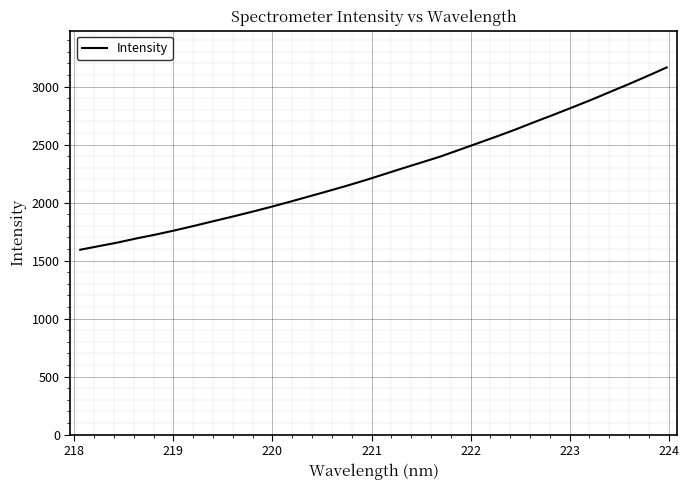

What is the greatest value displayed?

3165.8